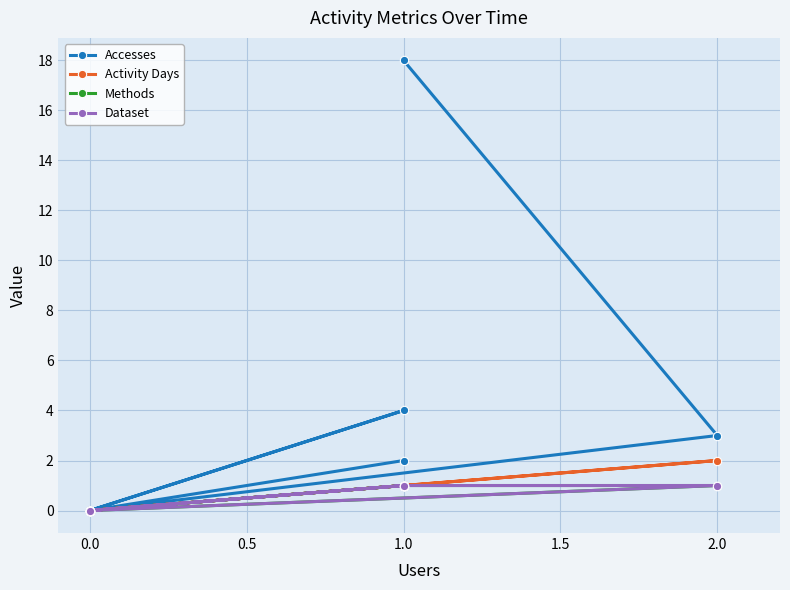

Count the number of categories in the chart.

11